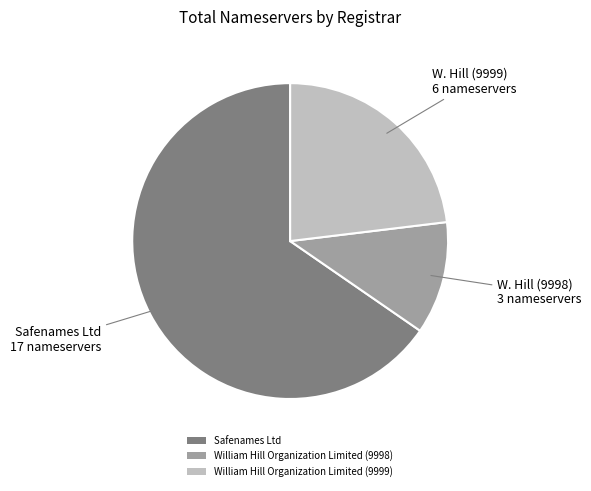

What is the largest slice in the pie chart?

Safenames Ltd